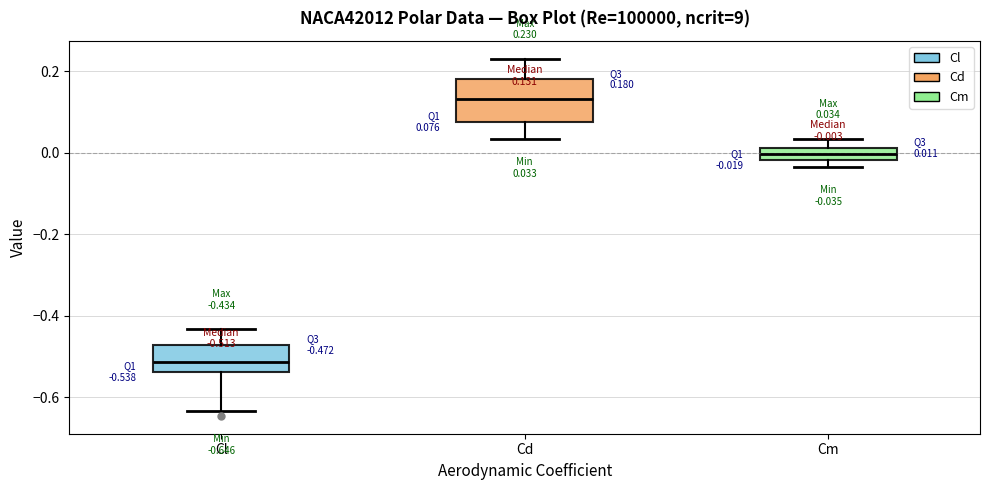

Which box has the highest median line?

Cd